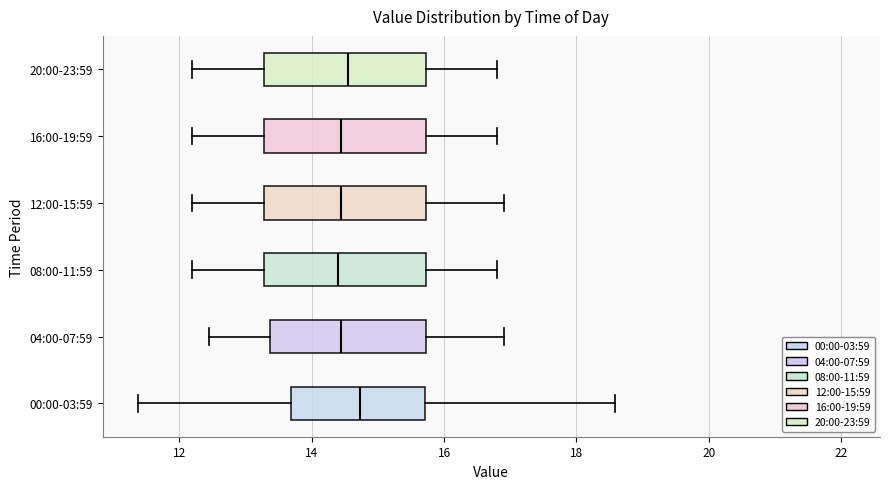

Reading bottom to top, transcribe this box plot: for each box, give where its median line is, the range the box spans, and where its two whiskers end, as read against the x-axis. The values are not printed on the chart, so give them approximately, as read against the axis.

00:00-03:59: median 14.8, box 13.6 to 15.8, whiskers 11.4 to 18.6
04:00-07:59: median 14.4, box 13.4 to 15.8, whiskers 12.4 to 17.0
08:00-11:59: median 14.4, box 13.2 to 15.8, whiskers 12.2 to 16.8
12:00-15:59: median 14.4, box 13.2 to 15.8, whiskers 12.2 to 17.0
16:00-19:59: median 14.4, box 13.2 to 15.8, whiskers 12.2 to 16.8
20:00-23:59: median 14.6, box 13.2 to 15.8, whiskers 12.2 to 16.8